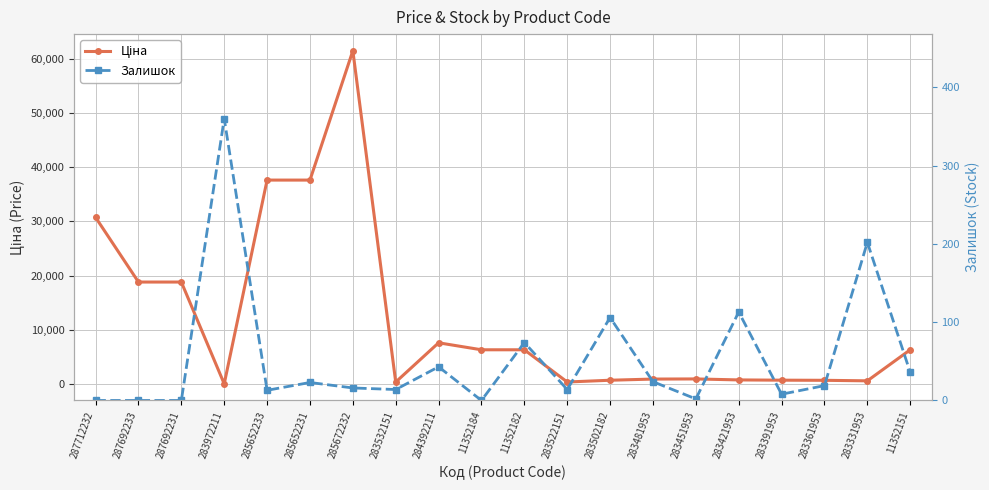

Reading left to right, transcribe all the data shown in this chart.

Ціна: 30717.1	18796.8	18796.8	32.0	37593.6	37593.6	61434.3	359.9	7596.5	6308.8	6308.8	369.5	694.3	910.4	934.5	752.2	705.1	681.0	584.4	6308.8
Залишок: 0.0	0.0	0.0	360.0	13.0	23.0	16.0	14.0	43.0	0.0	74.0	14.0	106.0	24.0	2.0	113.0	8.0	19.0	202.0	36.0